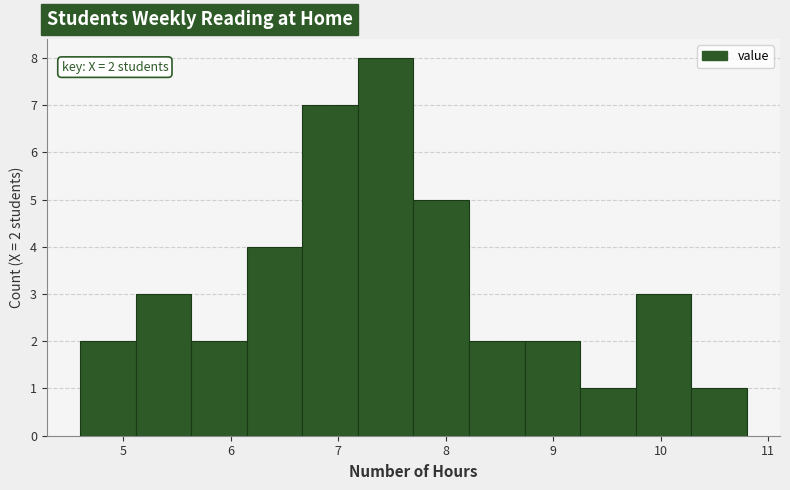

Which range on the x-axis has the tallest bar?

7.2 to 7.7